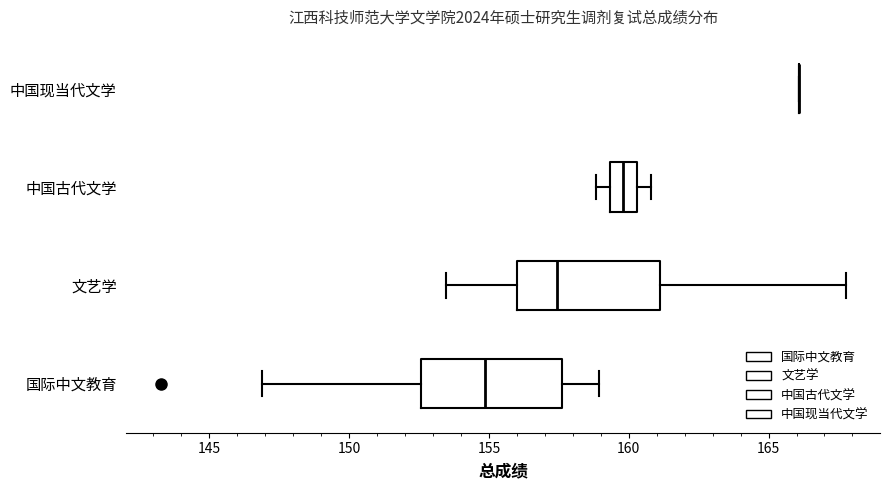

Reading bottom to top, transcribe this box plot: for each box, give where its median line is, the range the box spans, and where its two whiskers end, as read against the x-axis. The values are not printed on the chart, so give them approximately, as read against the axis.

国际中文教育: median 155.0, box 152.5 to 157.5, whiskers 147.0 to 159.0
文艺学: median 157.5, box 156.0 to 161.0, whiskers 153.5 to 168.0
中国古代文学: median 160.0, box 159.5 to 160.5, whiskers 159.0 to 161.0
中国现当代文学: box collapsed to a line at 166.0, whiskers 166.0 to 166.0